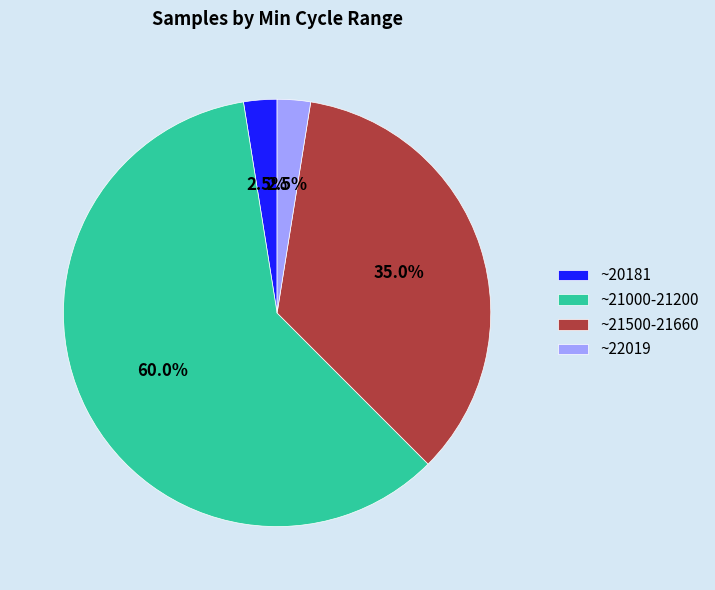

How many segments does this pie chart have?

4